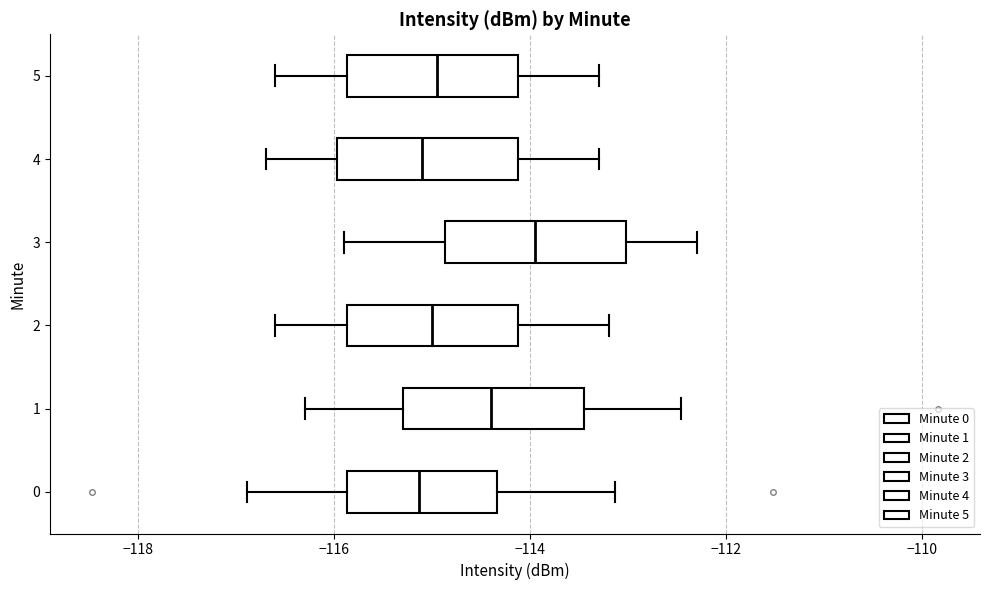

Reading bottom to top, read every box against the x-axis: the position of its median line, the range the box covers, and the ends of its whiskers. The values are not printed on the chart, so give them approximately, as read against the axis.

0: median -115.2, box -115.8 to -114.4, whiskers -116.8 to -113.2
1: median -114.4, box -115.2 to -113.4, whiskers -116.4 to -112.4
2: median -115.0, box -115.8 to -114.2, whiskers -116.6 to -113.2
3: median -114.0, box -114.8 to -113.0, whiskers -115.8 to -112.2
4: median -115.0, box -116.0 to -114.2, whiskers -116.6 to -113.2
5: median -115.0, box -115.8 to -114.2, whiskers -116.6 to -113.2